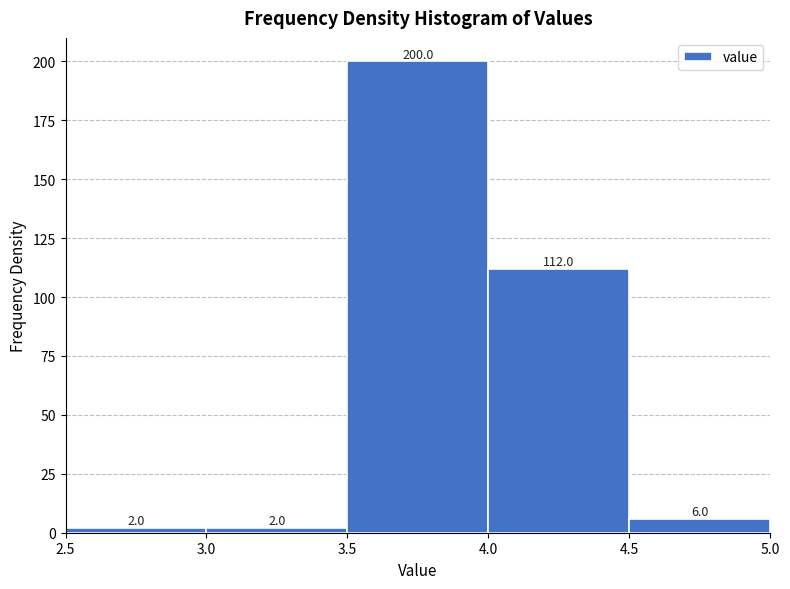

How tall is the bar that spans 4.0 to 4.5 on the x-axis?

112.0